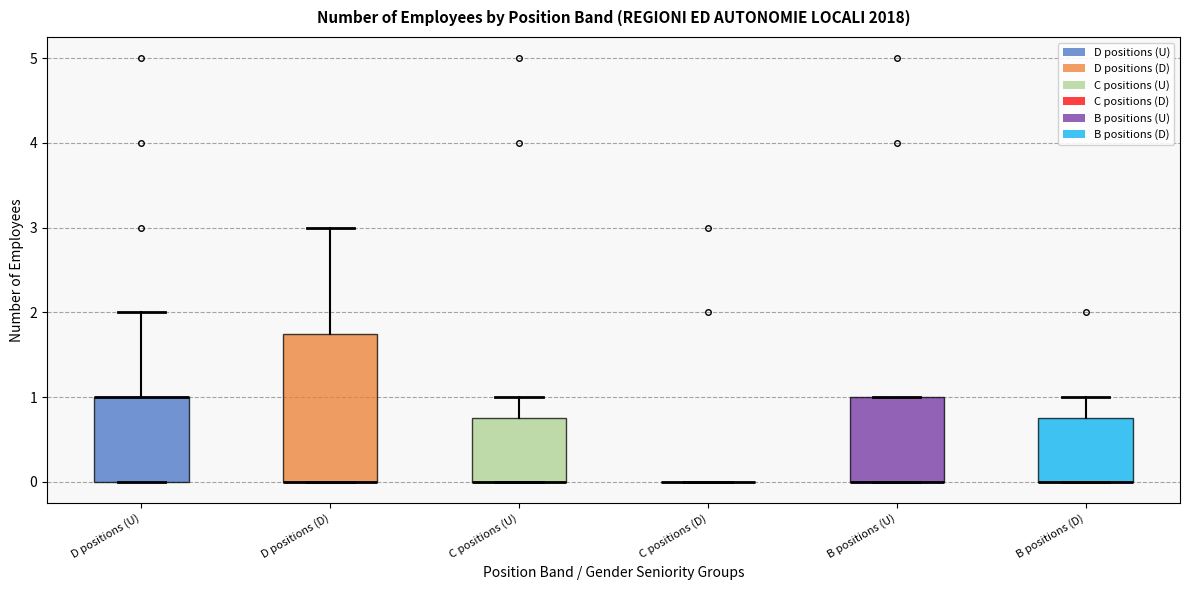

Comparing the boxes themselves (not the whiskers), which one is the tallest?

D positions (D)